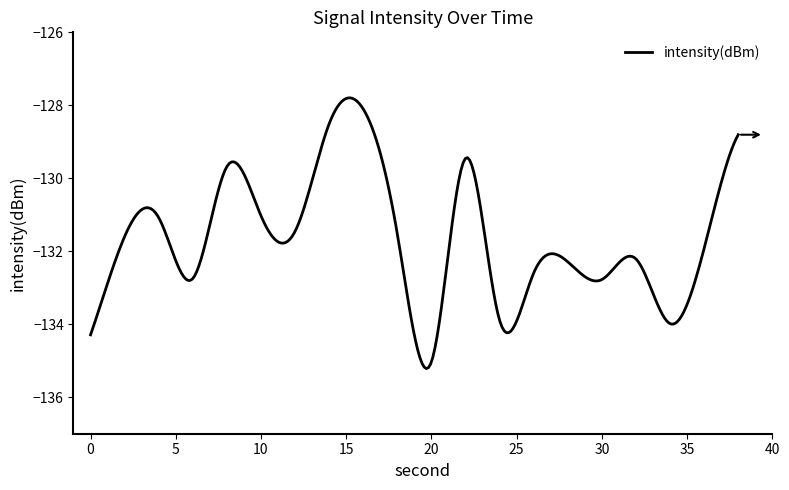

What is the maximum value shown in the chart?

-127.8